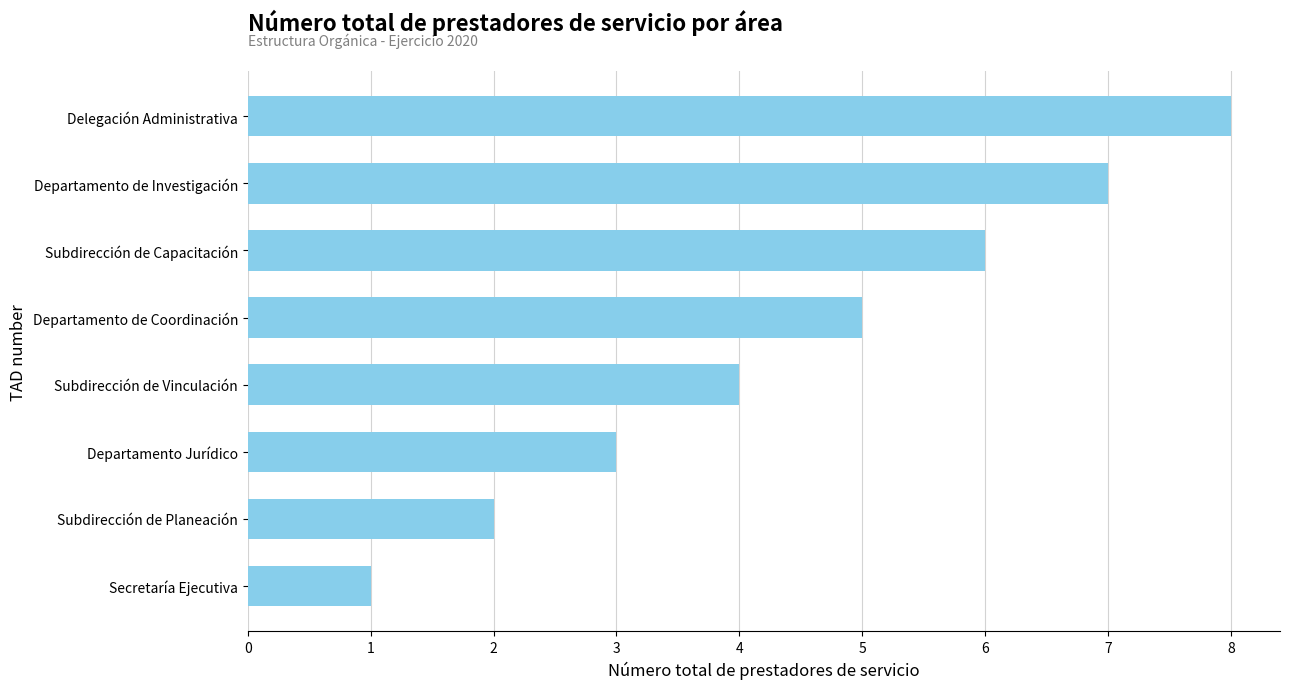

What is the difference between the maximum and minimum values?

7